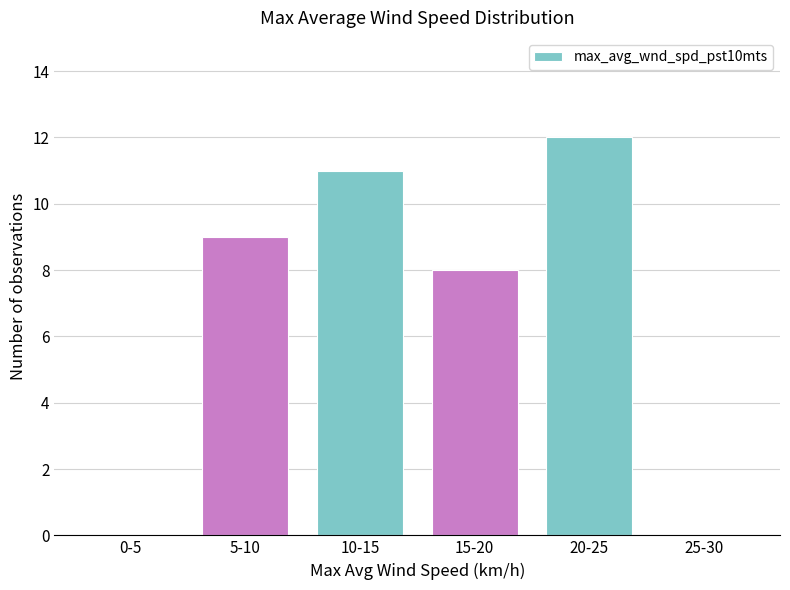

Reading left to right, list all the values displayed in this chart.

0-5=0	5-10=9	10-15=11	15-20=8	20-25=12	25-30=0